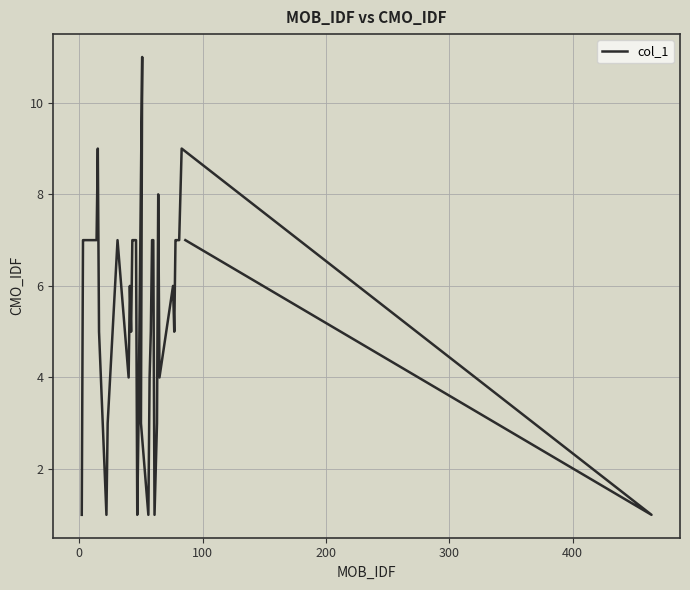

What is the value of the 21st point from the left?

1